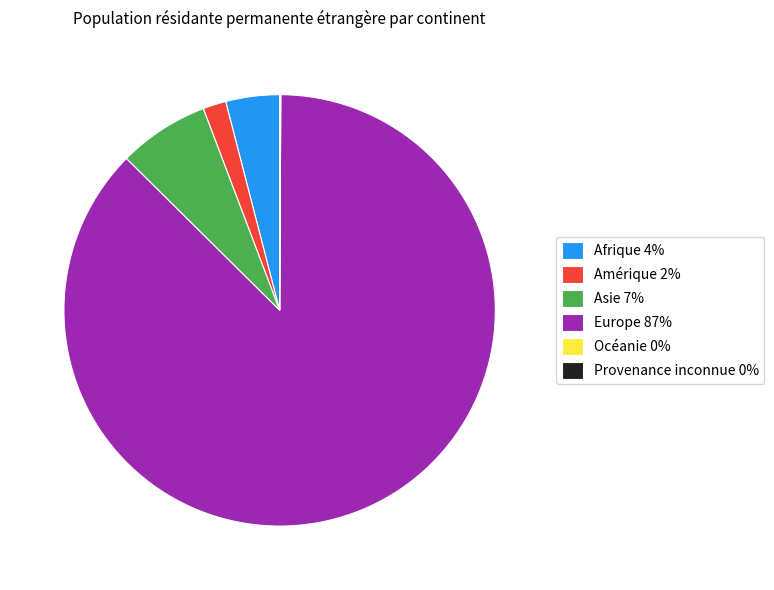

Is there any slice that represents more than half of the pie?

Yes